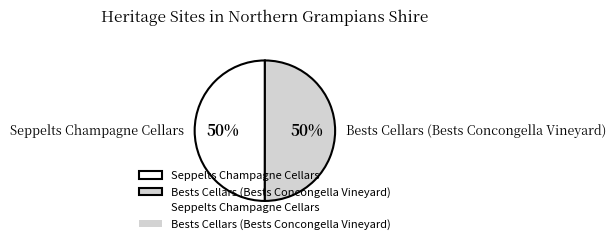

To the nearest percent, what percentage of the pie is Bests Cellars (Bests Concongella Vineyard)?

50%